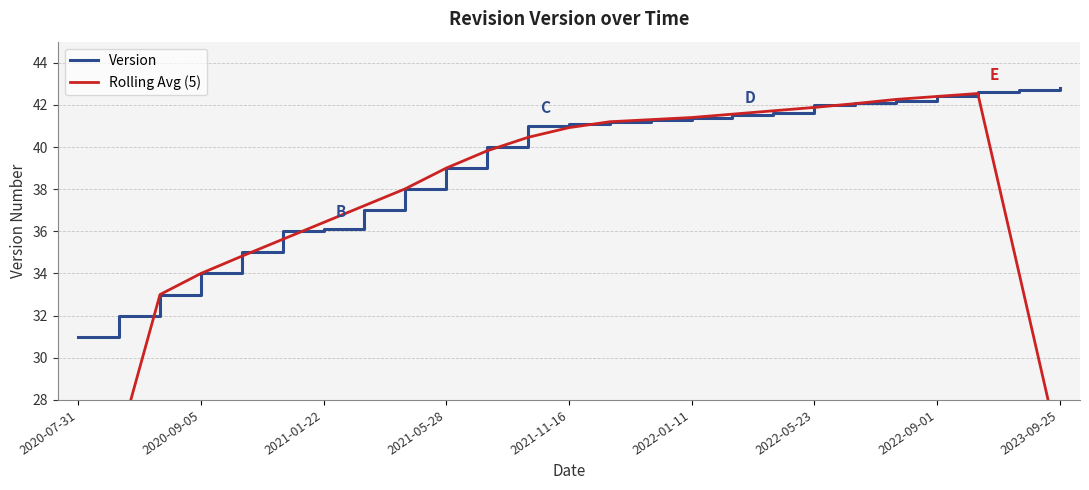

What is the total value across all series at 10?

79.8